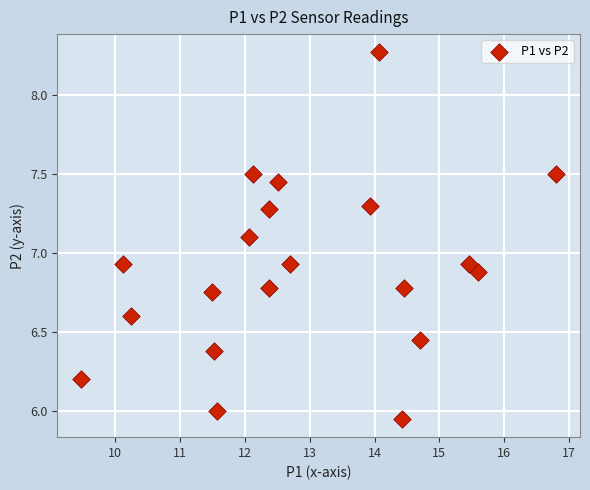

What is the range of X values (max minus min)?

7.3